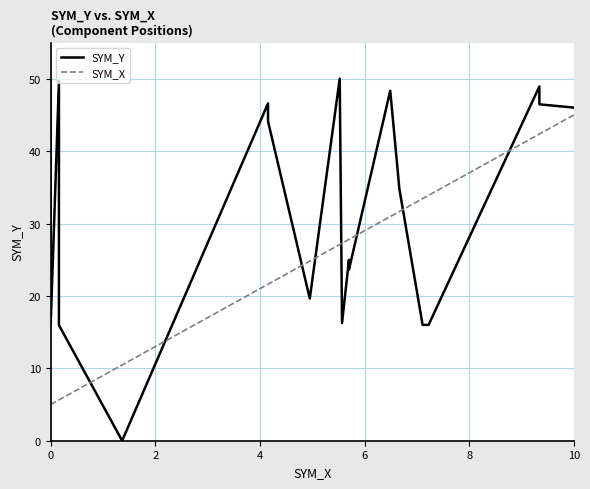

What is the label of the 2nd point from the left?

2